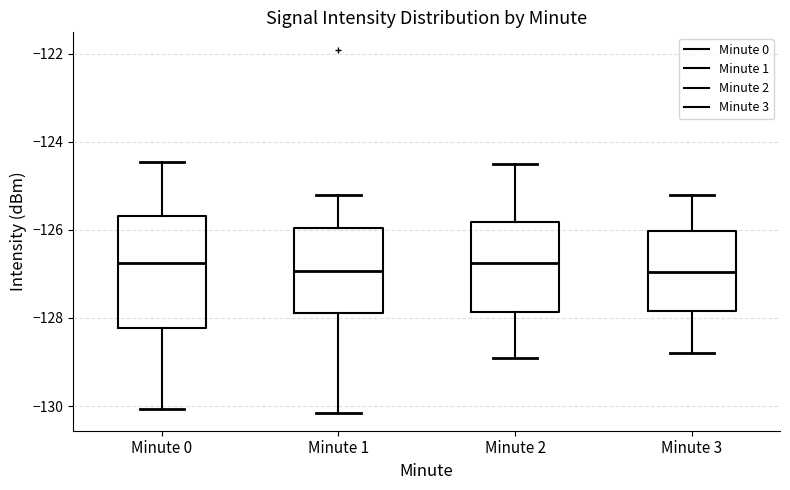

Reading left to right, read every box against the y-axis: the position of its median line, the range the box covers, and the ends of its whiskers. The values are not printed on the chart, so give them approximately, as read against the axis.

Minute 0: median -126.8, box -128.2 to -125.6, whiskers -130.0 to -124.4
Minute 1: median -127.0, box -127.8 to -126.0, whiskers -130.2 to -125.2
Minute 2: median -126.8, box -127.8 to -125.8, whiskers -128.8 to -124.4
Minute 3: median -127.0, box -127.8 to -126.0, whiskers -128.8 to -125.2